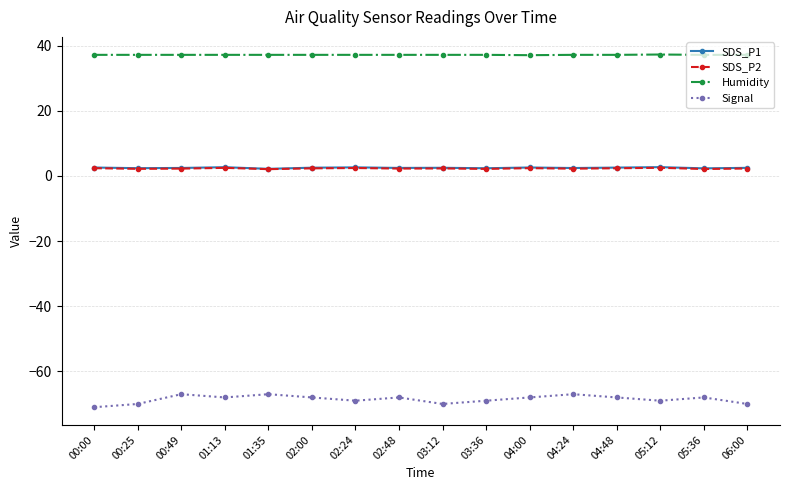

What is the label of the 9th point from the left?

03:12